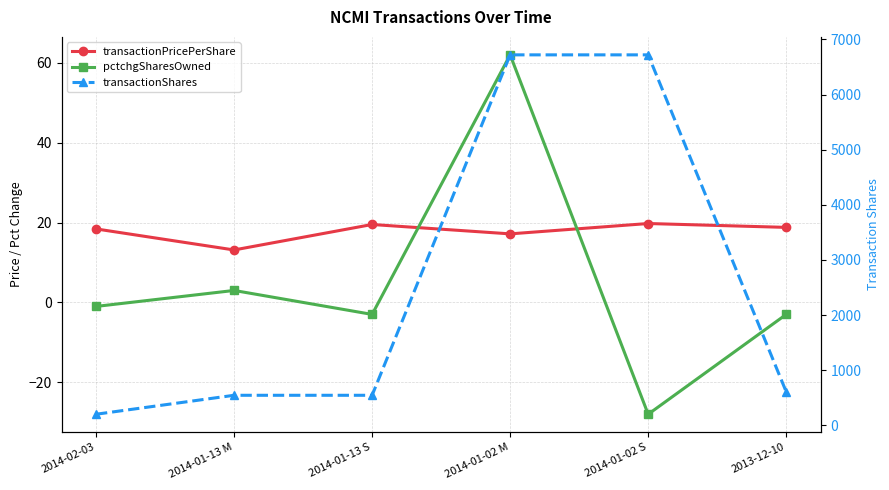

What is the total value across all series at 2014-01-13 M?

560.1